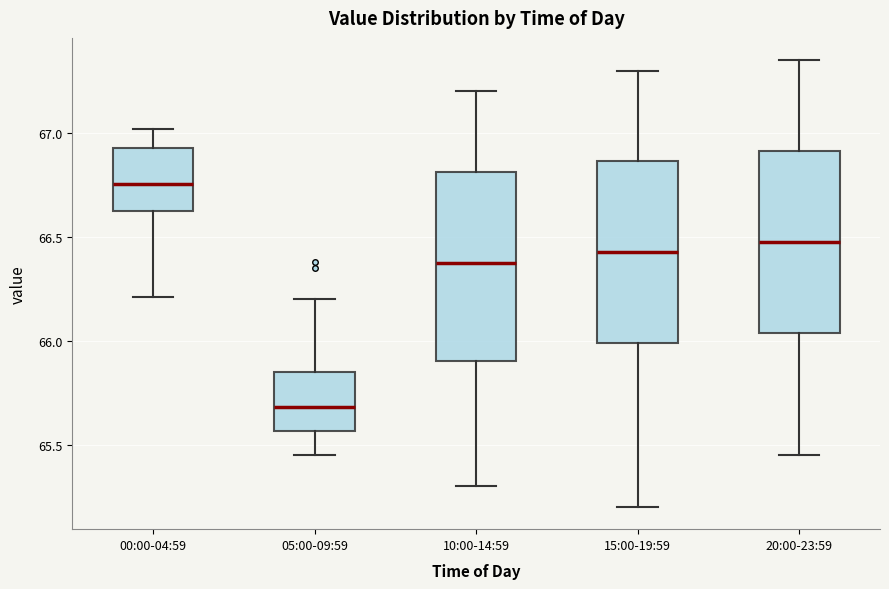

Reading left to right, transcribe this box plot: for each box, give where its median line is, the range the box spans, and where its two whiskers end, as read against the y-axis. The values are not printed on the chart, so give them approximately, as read against the axis.

00:00-04:59: median 66.75, box 66.60 to 66.95, whiskers 66.20 to 67.00
05:00-09:59: median 65.70, box 65.55 to 65.85, whiskers 65.45 to 66.20
10:00-14:59: median 66.40, box 65.90 to 66.80, whiskers 65.30 to 67.20
15:00-19:59: median 66.45, box 66.00 to 66.85, whiskers 65.20 to 67.30
20:00-23:59: median 66.50, box 66.05 to 66.90, whiskers 65.45 to 67.35